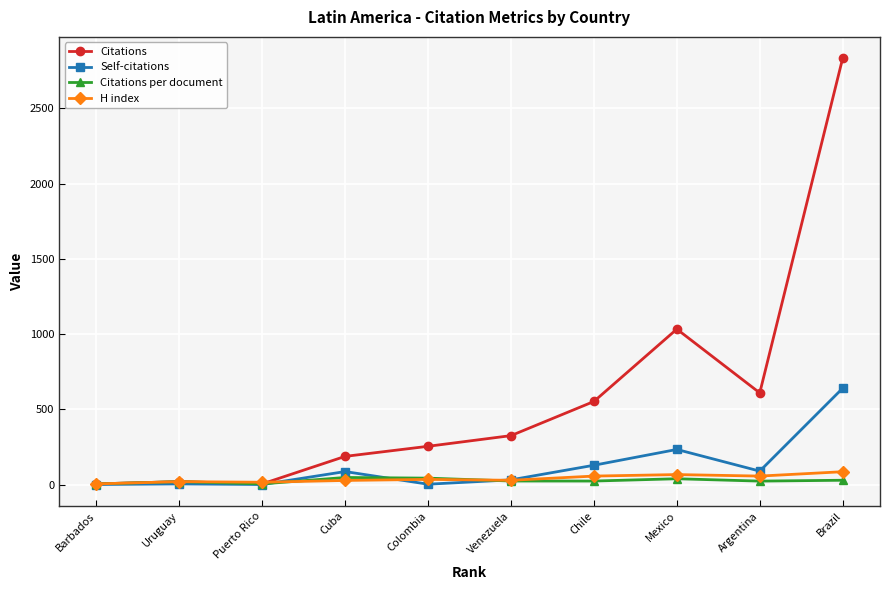

Reading left to right, extract all data points from this chart.

Citations: 4.0	19.0	4.0	187.0	254.0	325.0	552.0	1033.0	609.0	2834.0
Self-citations: 0.0	4.0	0.0	86.0	2.0	31.0	128.0	233.0	89.0	640.0
Citations per document: 4.0	19.0	4.0	46.8	42.3	23.2	23.0	38.3	22.6	28.3
H index: 4.0	19.0	15.0	27.0	34.0	28.0	56.0	66.0	56.0	85.0